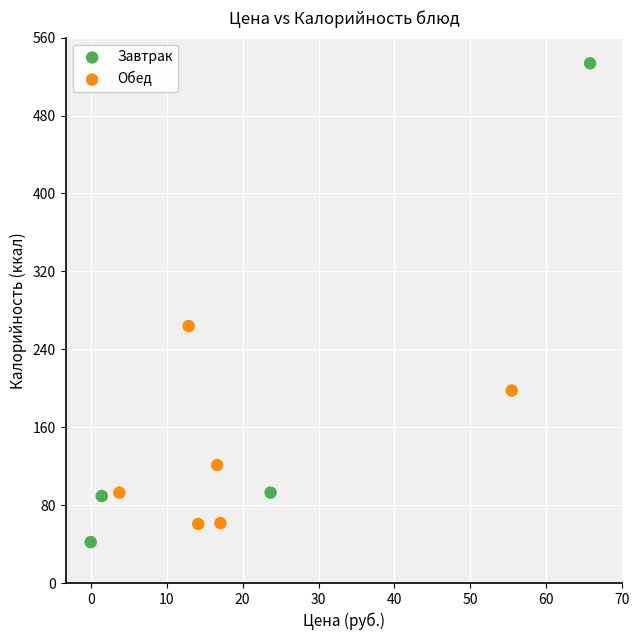

Which series has the largest Y range (max minus min)?

Завтрак